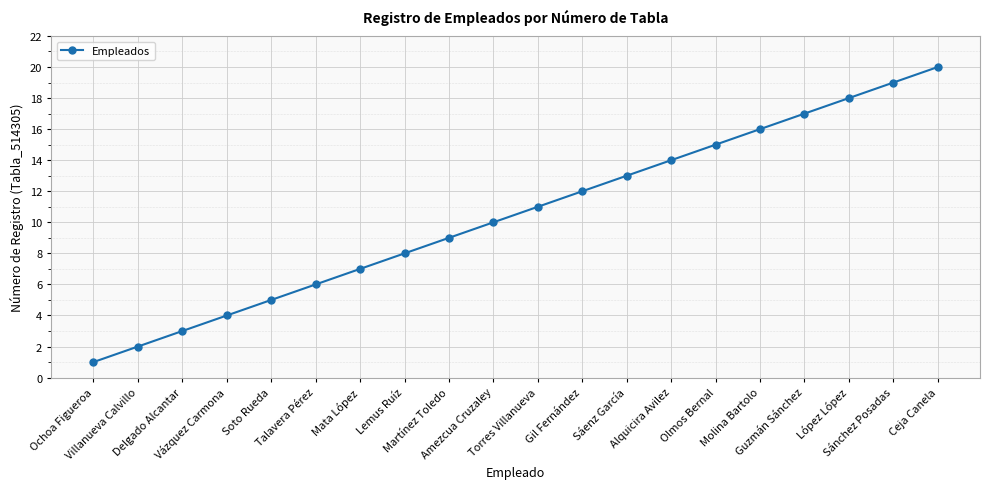

How many categories are shown in the chart?

20